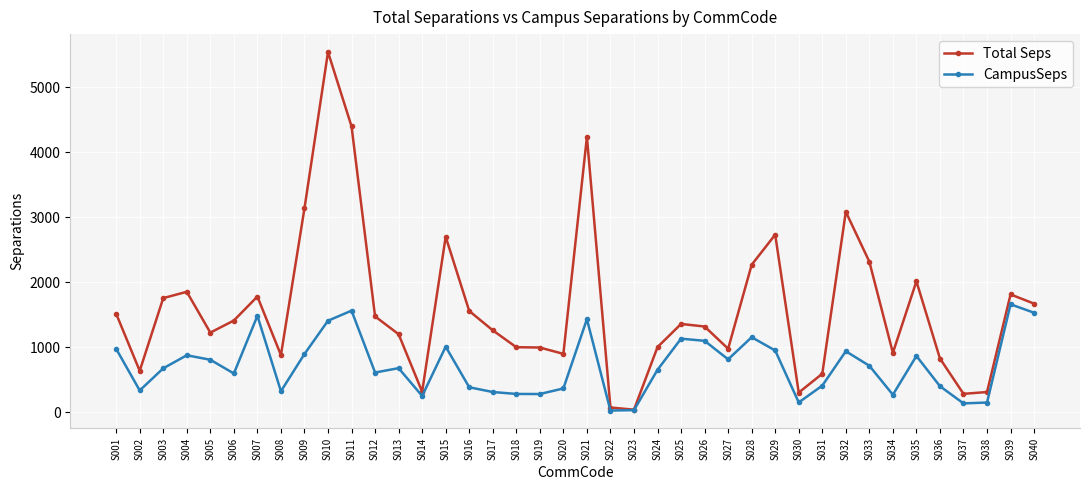

Where is the first local minimum for CampusSeps?

S002